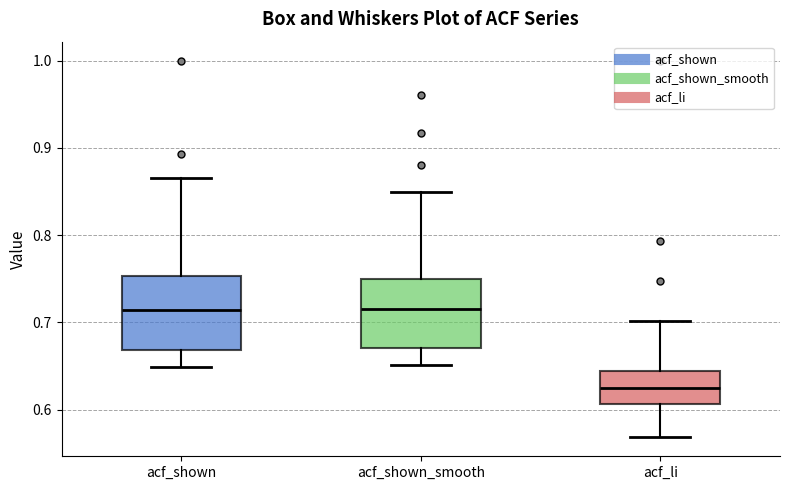

Where does the upper whisker of the box for acf_shown_smooth end on the y-axis? The values are not printed on the chart, so give them approximately, as read against the axis.

0.85